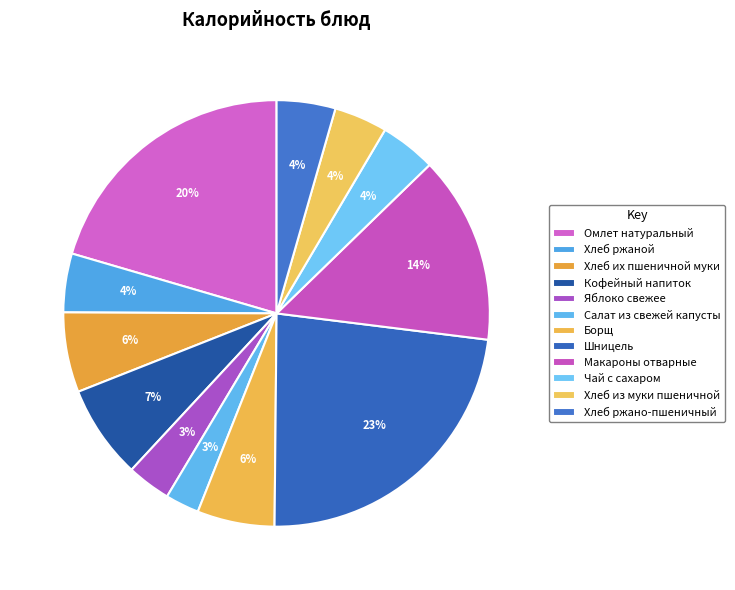

What percentage do Шницель and Чай с сахаром together represent?

27.4%